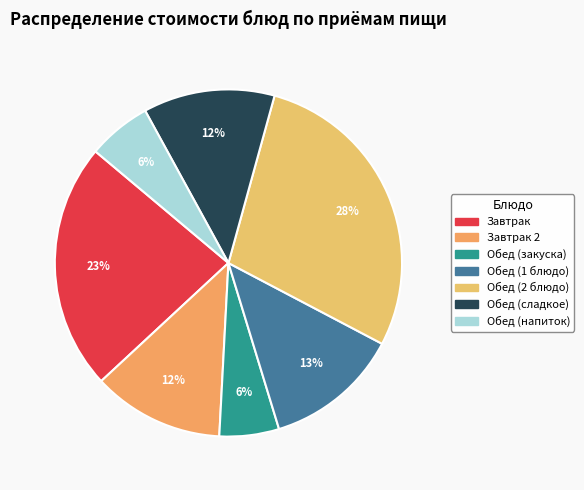

What is the largest slice in the pie chart?

Обед (2 блюдо)